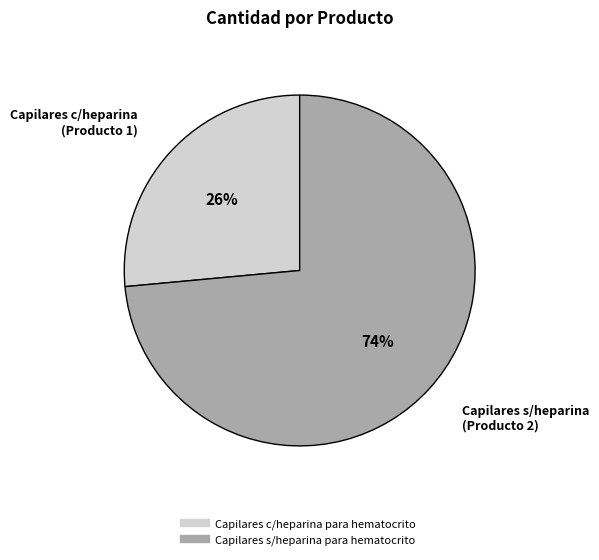

How many slices are in this pie chart?

2